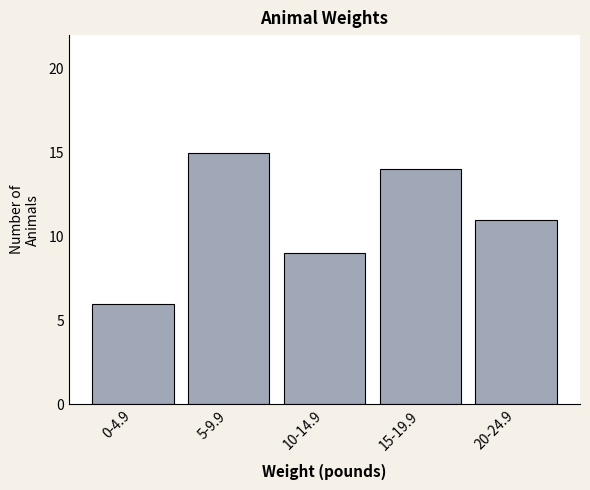

Reading left to right, what are all the values shown in this chart?

0-4.9=6	5-9.9=15	10-14.9=9	15-19.9=14	20-24.9=11